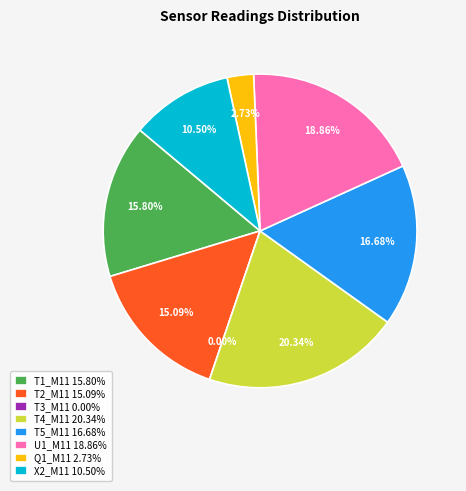

Is the sum of 23 and 11 greater than half?

No